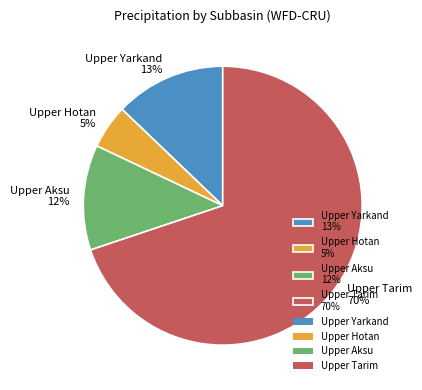

Is it true that Upper Yarkand is 26% of the pie?

False